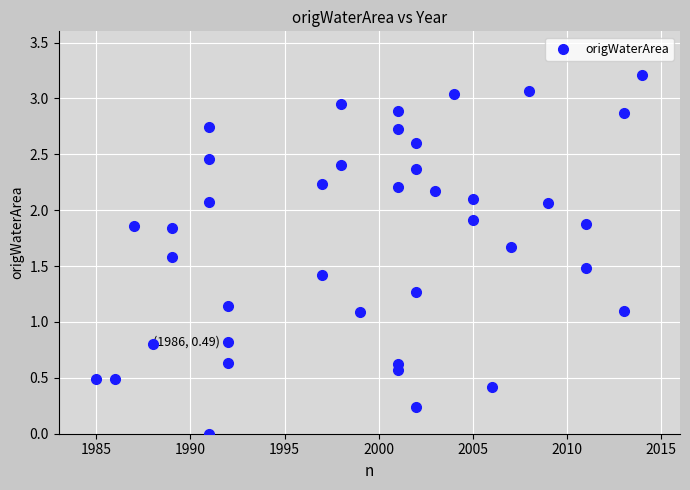

What is the range of Y values (max minus min)?

3.2